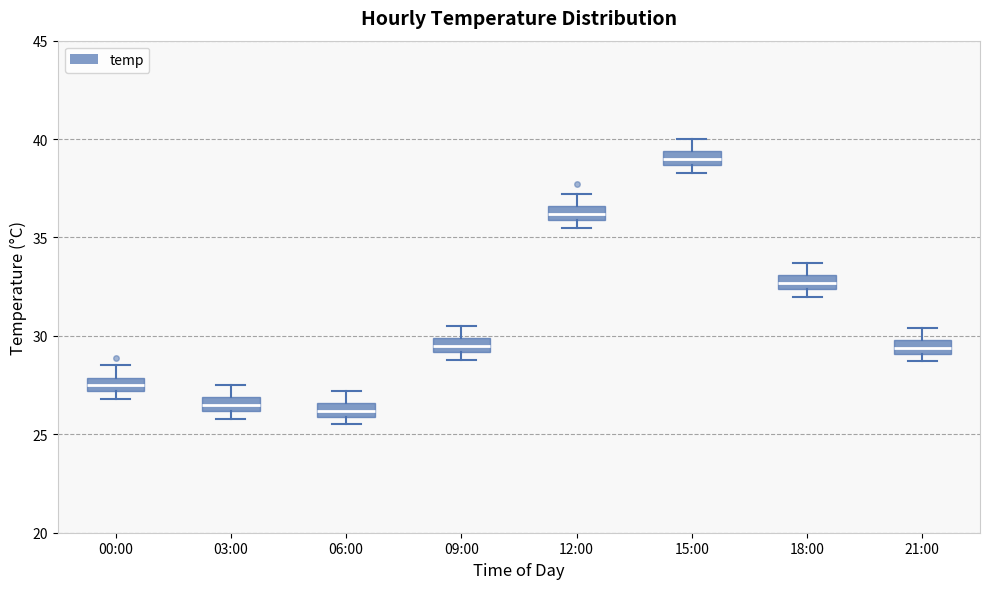

Where is the lower edge of the box for 15:00 on the y-axis? The values are not printed on the chart, so give them approximately, as read against the axis.

38.5